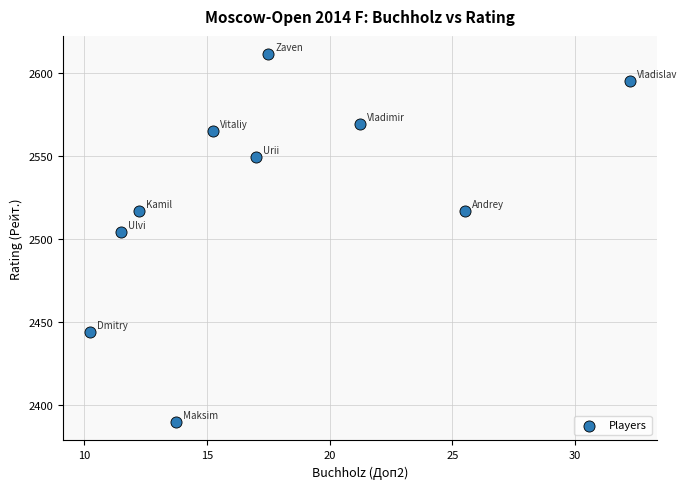

What is the range of Y values (max minus min)?

221